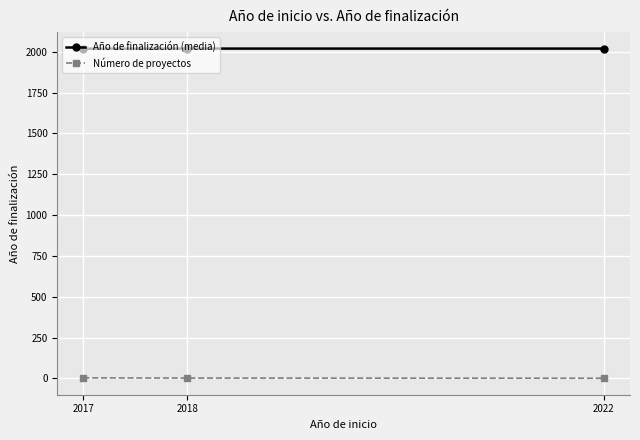

What is the value of the Año de finalización (media) point at the 3rd from the left?

2019.0